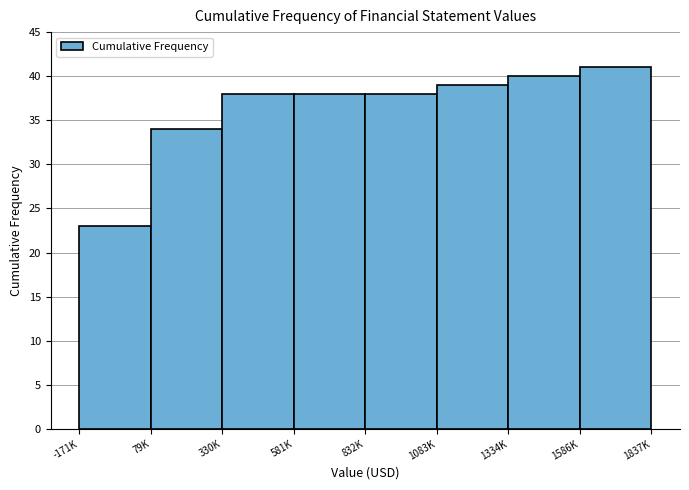

Reading left to right, extract all data points from this chart.

-171K=23	79K=34	330K=38	581K=38	832K=38	1083K=39	1334K=40	1586K=41